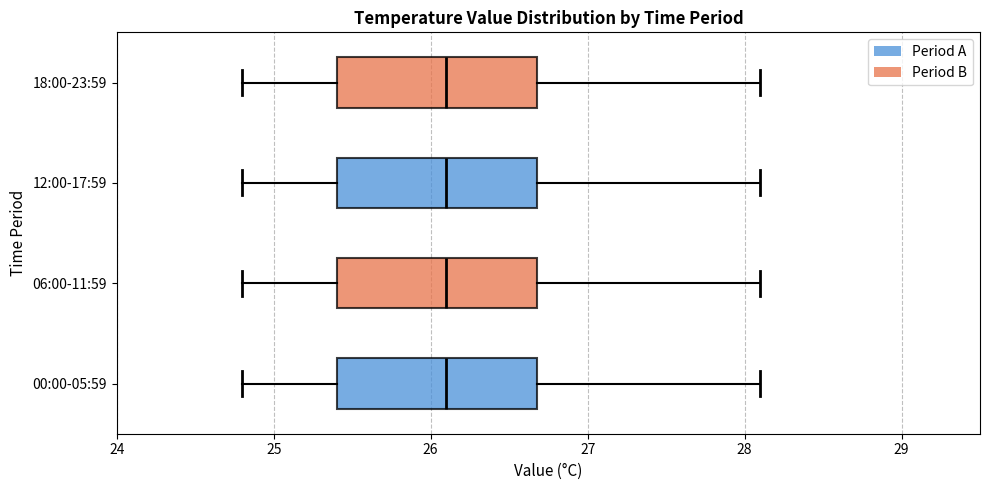

Where is the left edge of the box for 06:00-11:59 on the x-axis? The values are not printed on the chart, so give them approximately, as read against the axis.

25.4